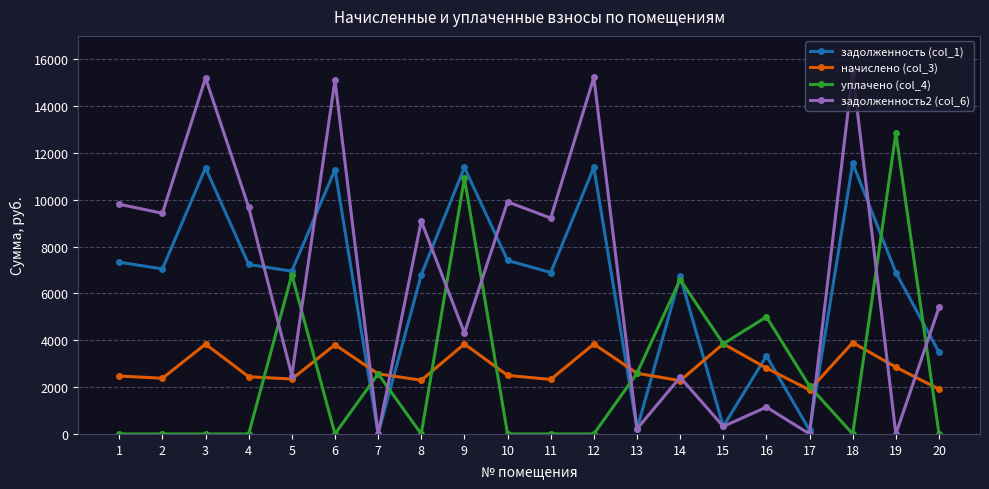

What is the difference between the highest and lowest values at 16?

3854.9